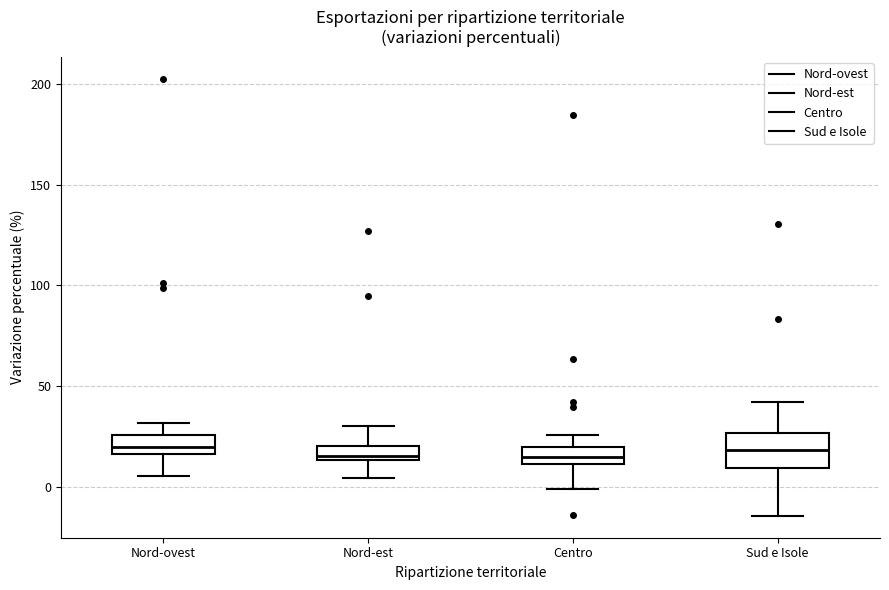

Where is the lower edge of the box for Nord-ovest on the y-axis? The values are not printed on the chart, so give them approximately, as read against the axis.

15